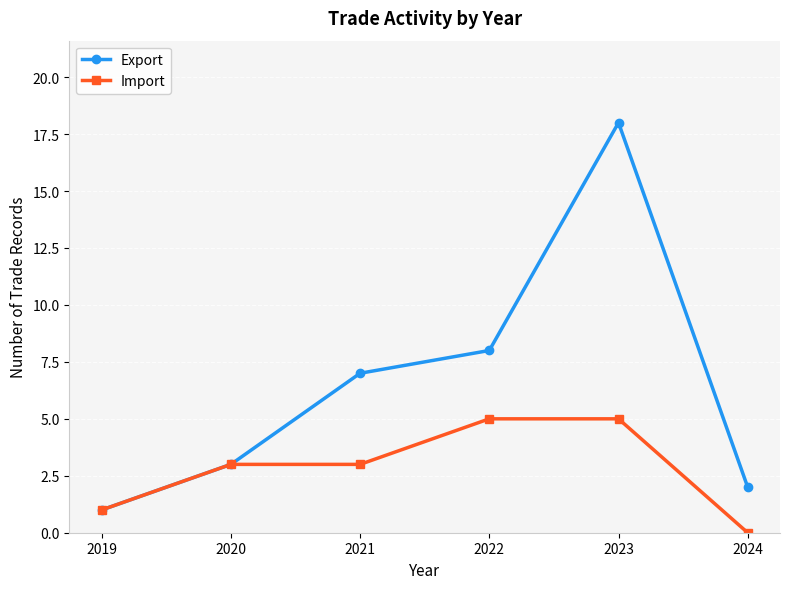

Which series has the widest spread of values?

Export